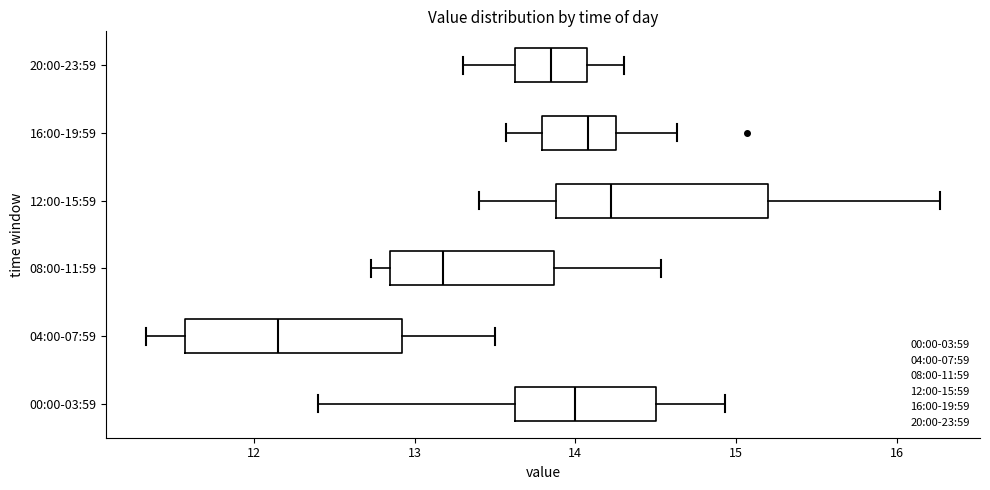

Where does the left whisker of the box for 00:00-03:59 end on the x-axis? The values are not printed on the chart, so give them approximately, as read against the axis.

12.4